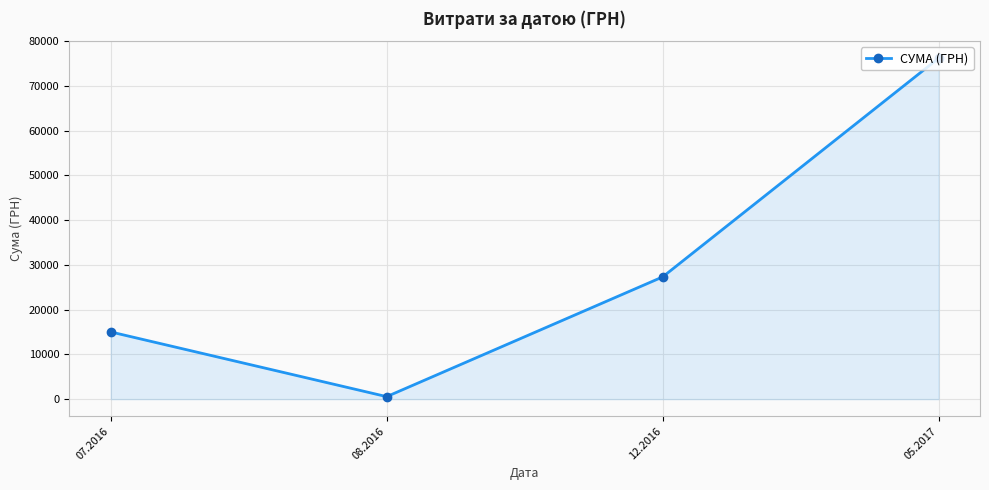

What is the label of the 4th point from the right?

07.2016